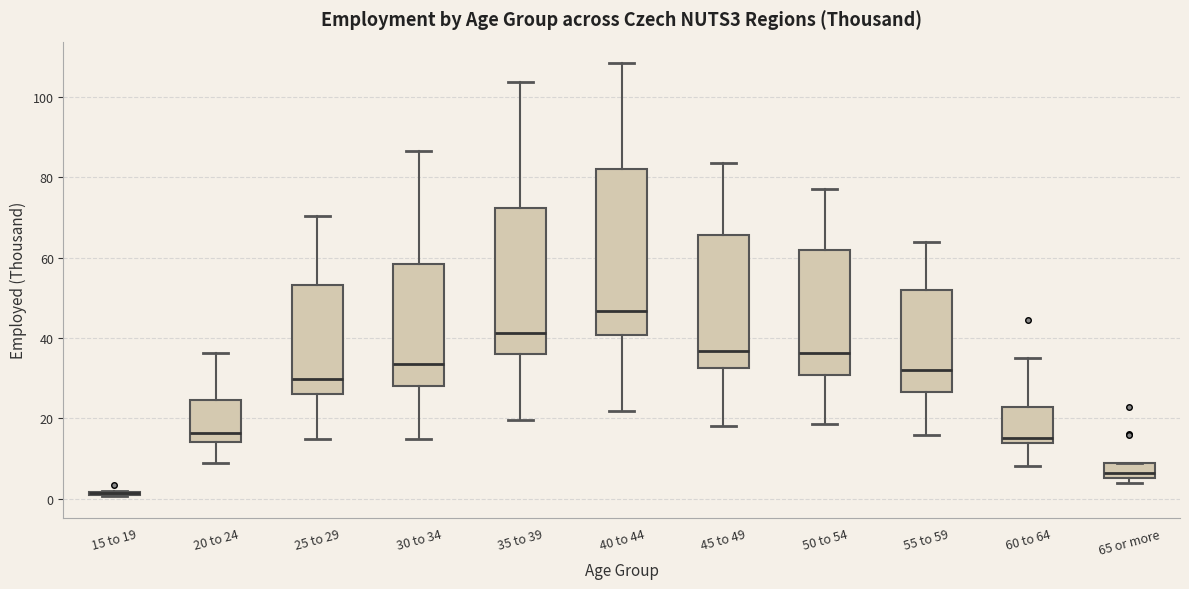

Which box is the tallest, from its lower edge to its upper edge?

40 to 44